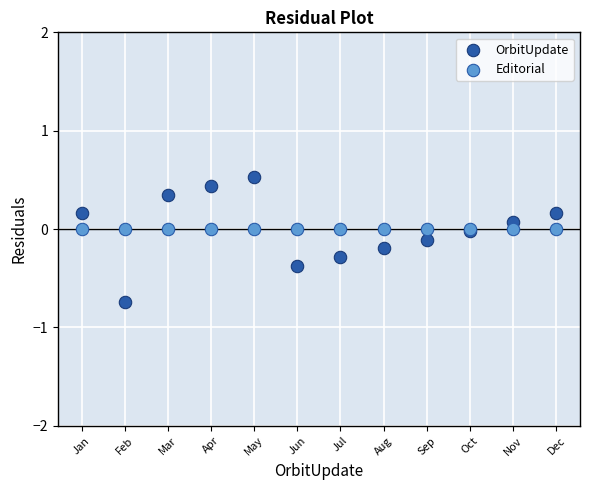

Which series reaches the minimum Y coordinate?

OrbitUpdate